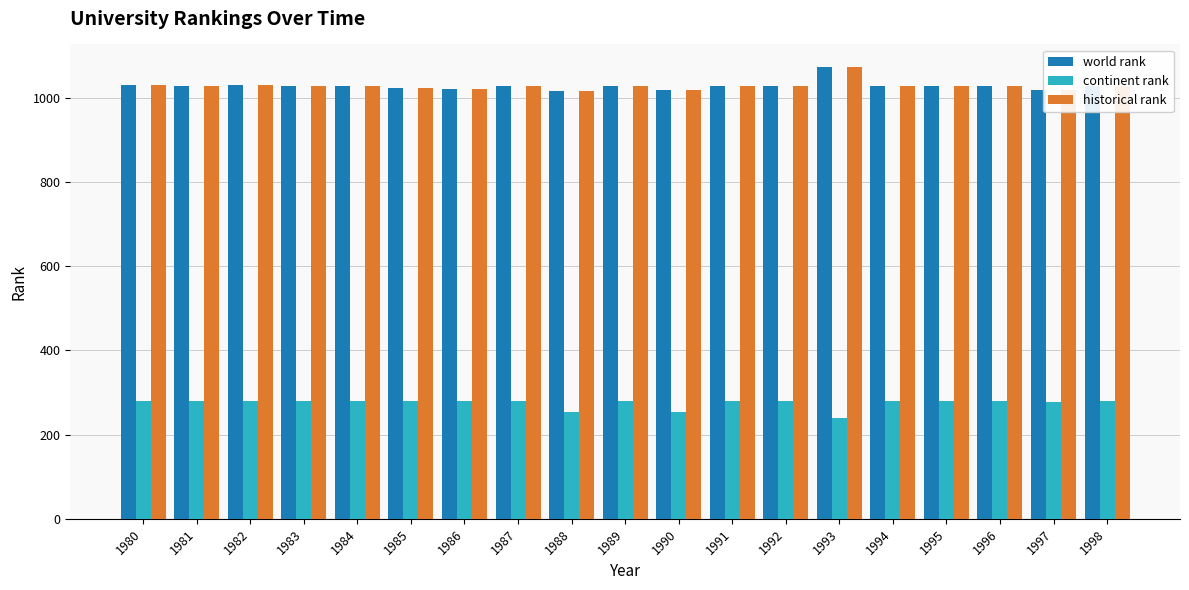

How many data points in world rank are less than 1027?

5